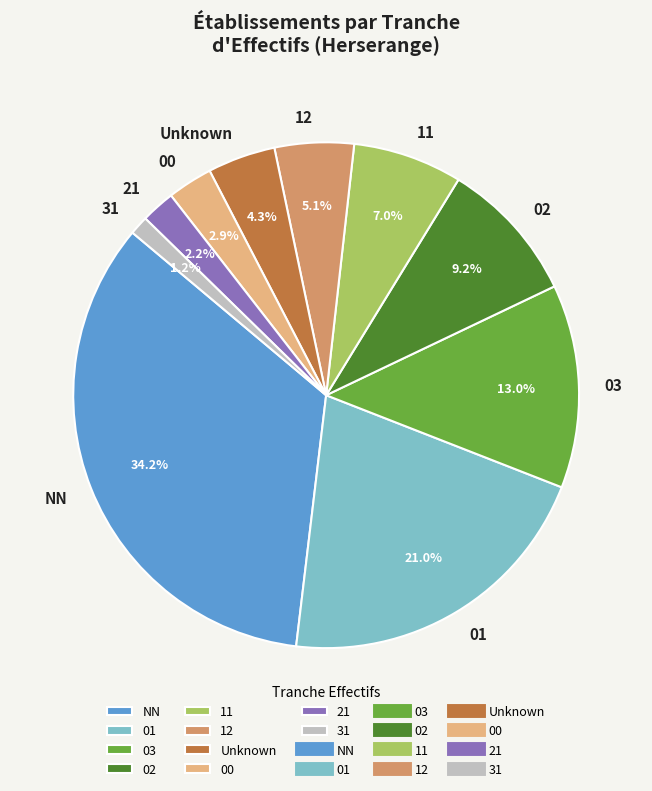

Is 31 the majority of the pie?

No